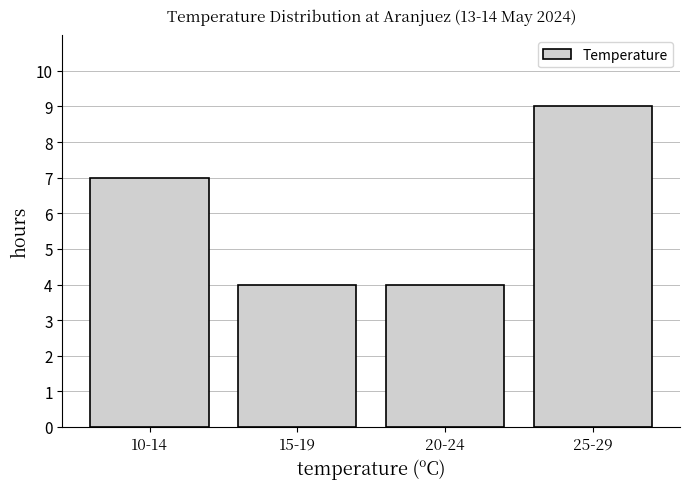

Reading left to right, transcribe all the data shown in this chart.

10-14=7	15-19=4	20-24=4	25-29=9